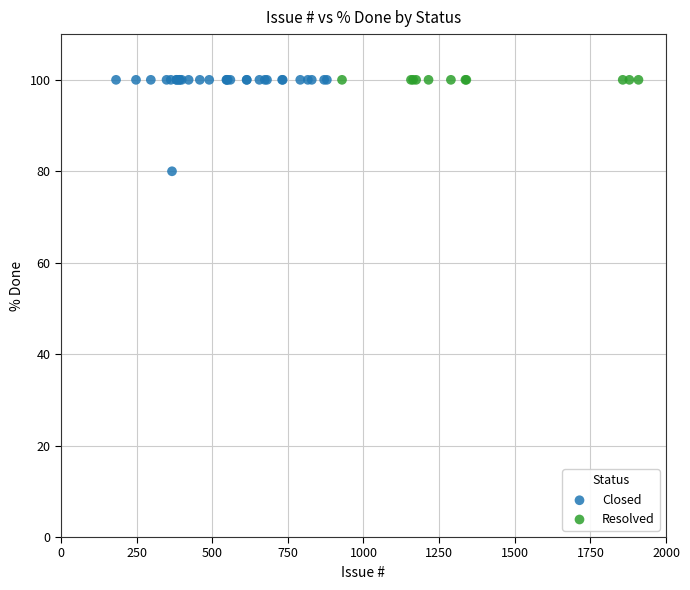

Which series contains the lowest Y value?

Closed